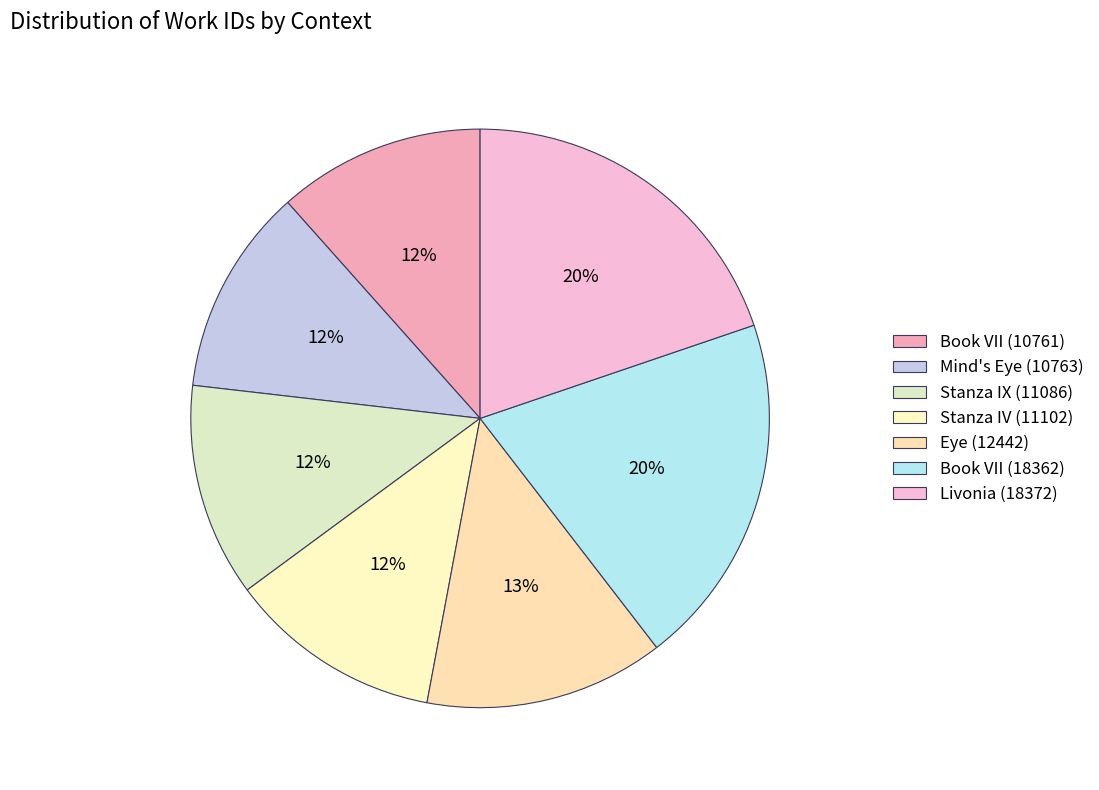

What percentage is the Eye (12442) slice, to the nearest percent?

13%